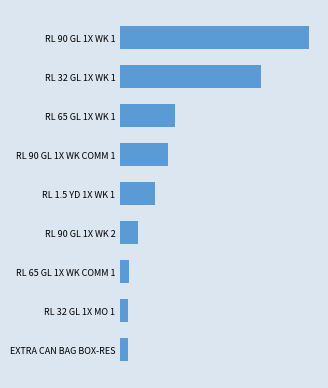

Where is the data nearest to the value 2625?

RL 32 GL 1X WK 1